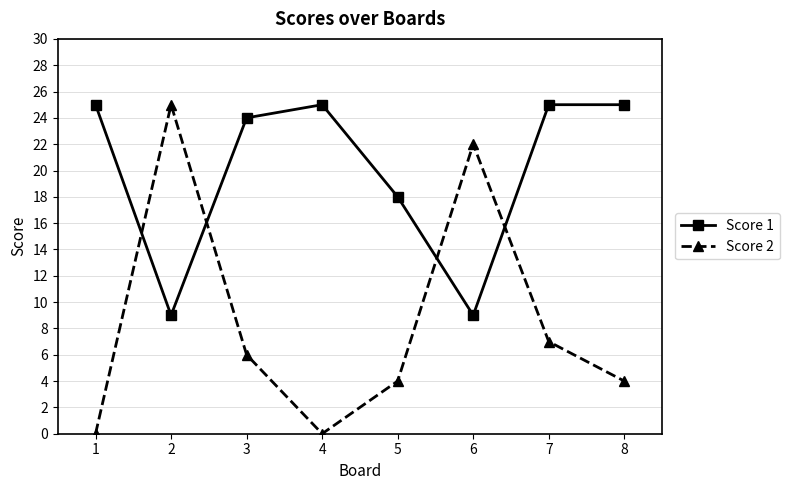

Where is Score 1 nearest to the value 17?

5